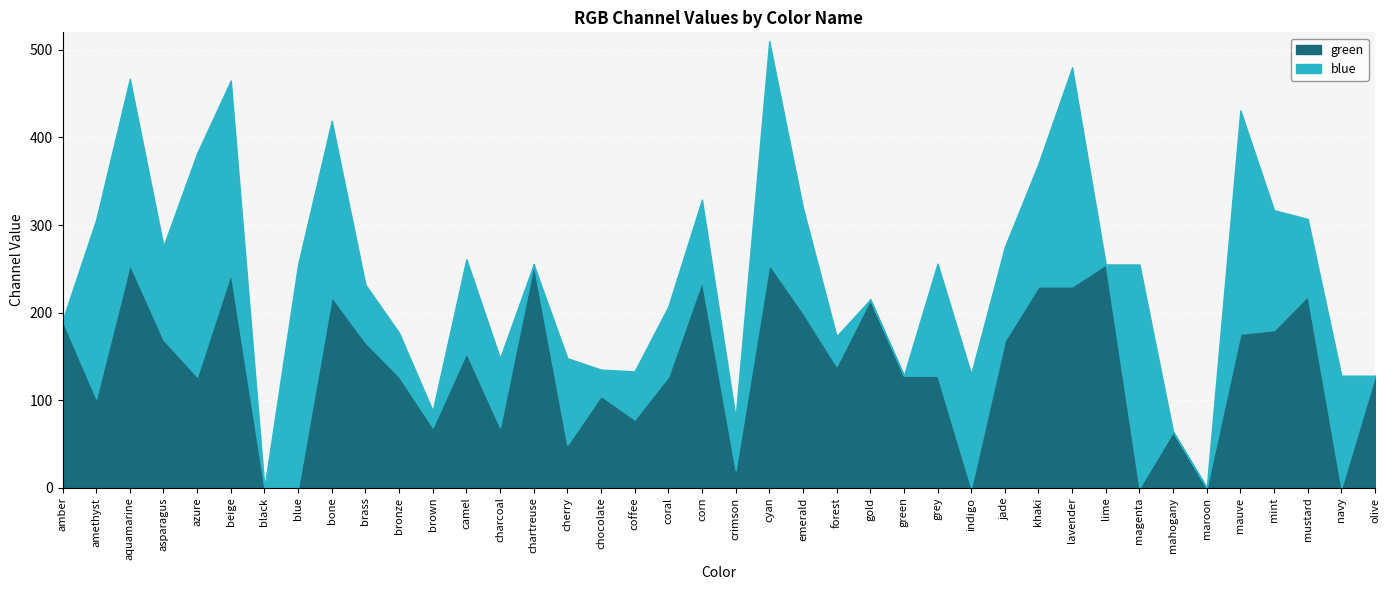

What are all the series names shown in the legend?

green, blue